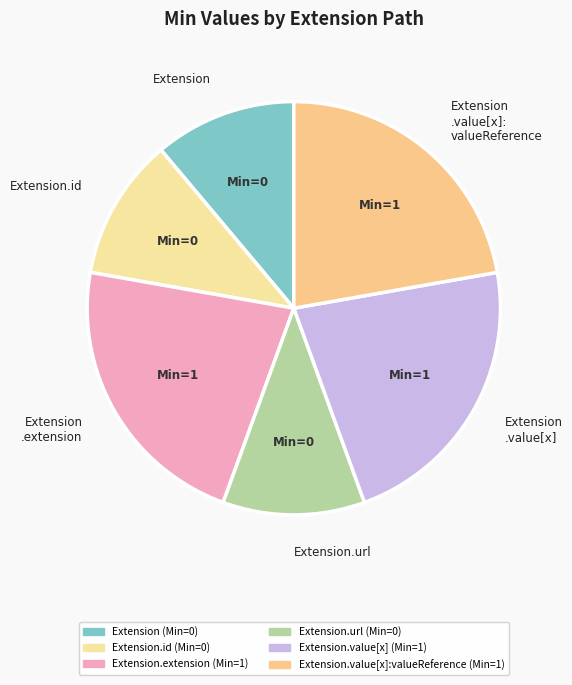

Which has a higher value, Extension .value[x] or Extension?

Extension .value[x]